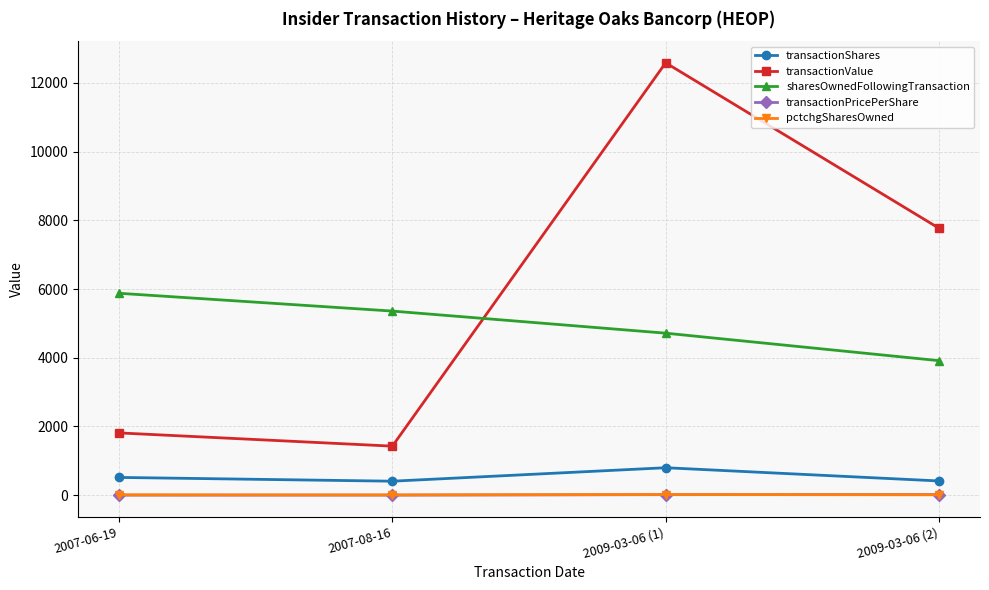

What is the total value across all series at 2009-03-06 (2)?

12128.7